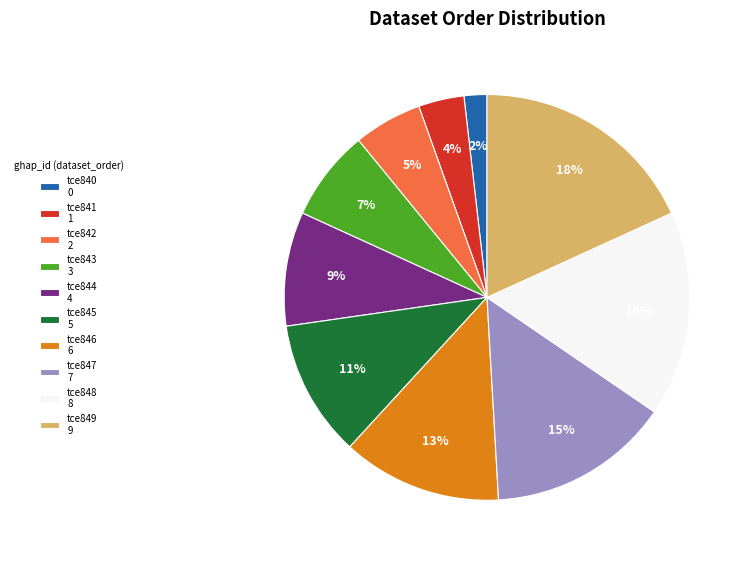

Does tce840 0 account for over 50% of the chart?

No